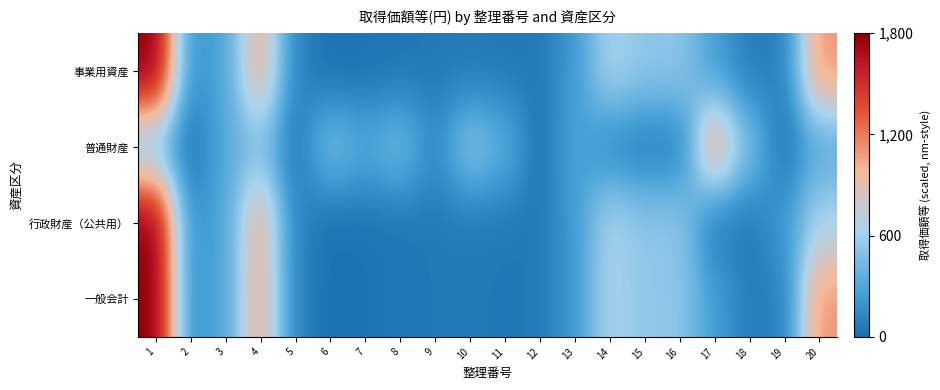

Between 2 and 17, which series saw the biggest shift?

普通財産